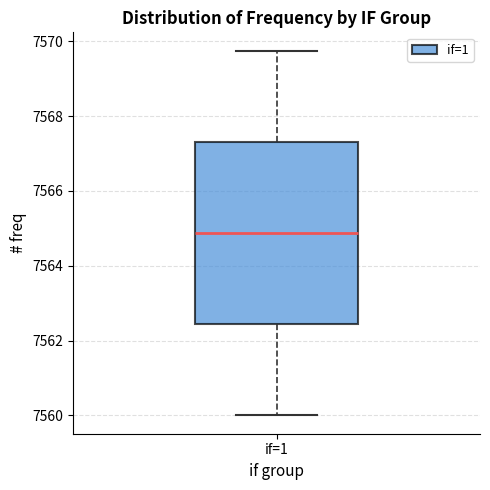

Read this box plot against the y-axis: the position of the median line, the range covered by the box, and the ends of both whiskers. The values are not printed on the chart, so give them approximately, as read against the axis.

median 7564.8, box 7562.4 to 7567.4, whiskers 7560.0 to 7569.8